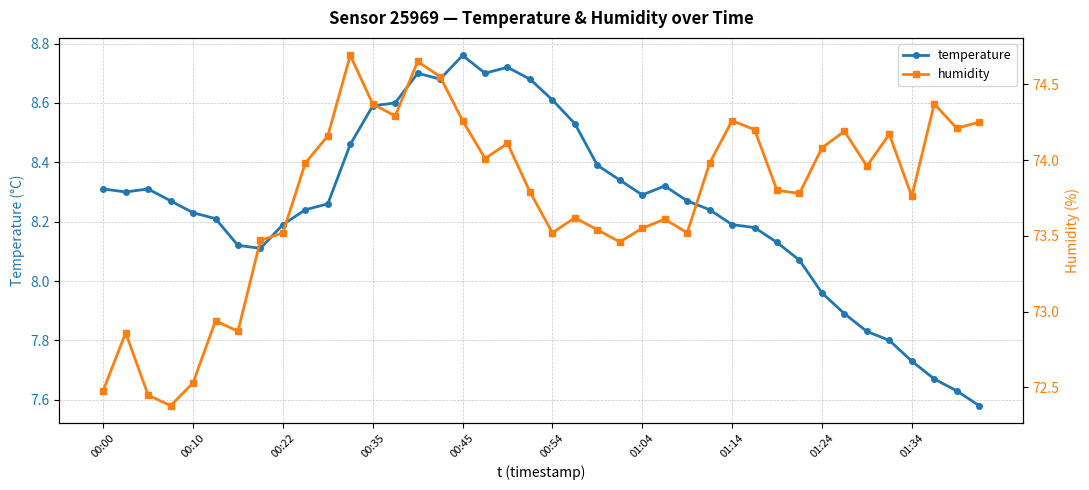

True or false: humidity and temperature intersect in this chart.

False